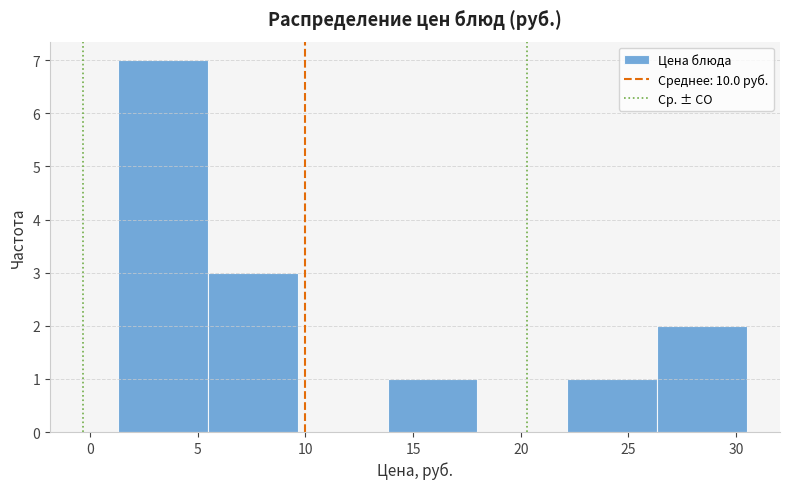

What is the height of the bar covering 22.0 to 26.5 on the x-axis? Neither the bar edges nor the heights are printed on the chart, so give them approximately, as read against the axes.

1